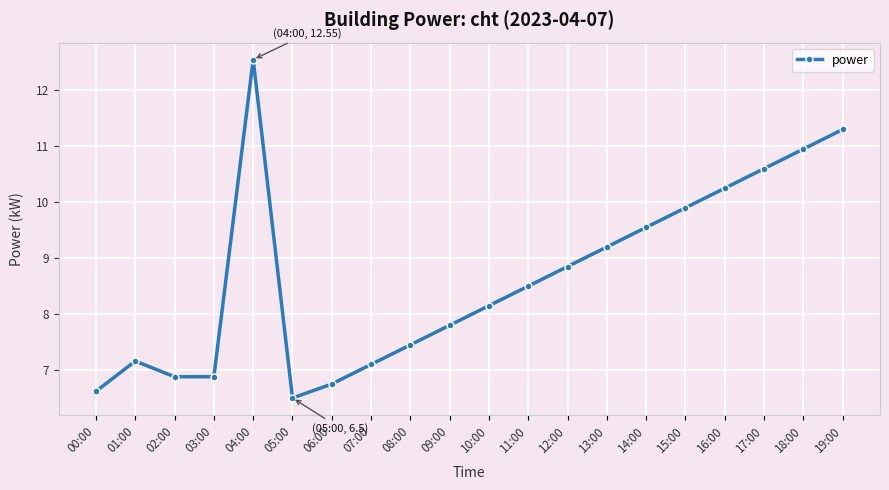

How many lines are shown in the chart?

1